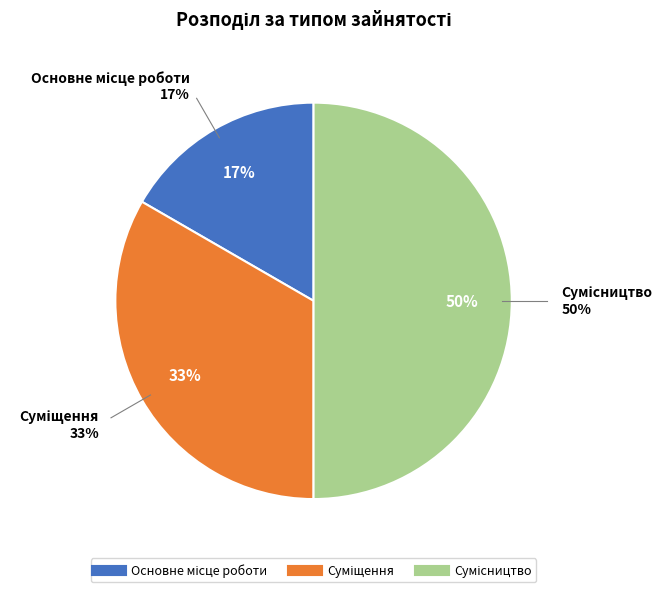

What percentage is NOT represented by Сумісництво?

50.0%